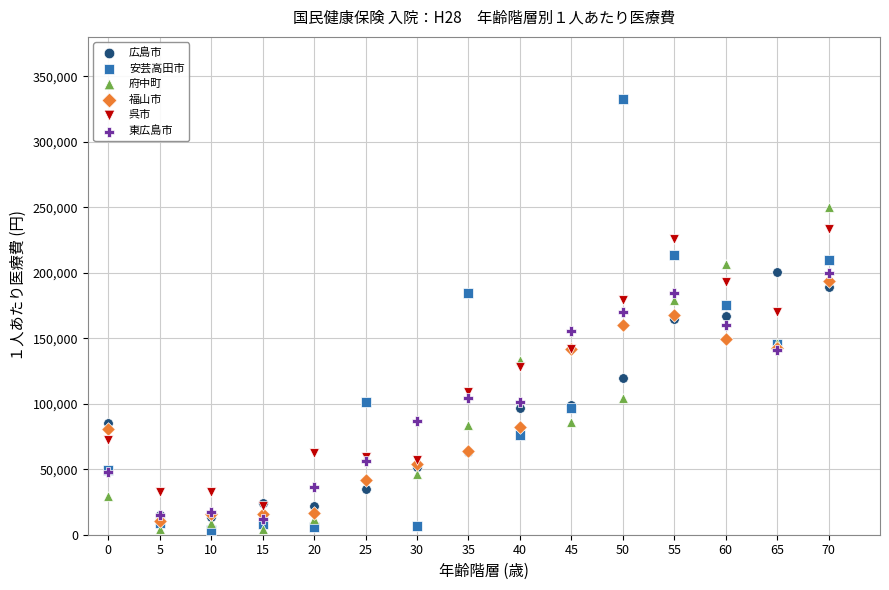

What are all the series names shown in the legend?

広島市, 安芸高田市, 府中町, 福山市, 呉市, 東広島市